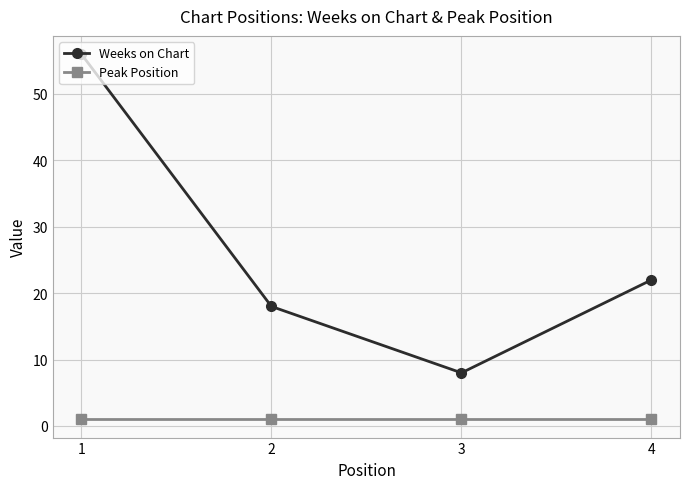

How many lines are shown in the chart?

2